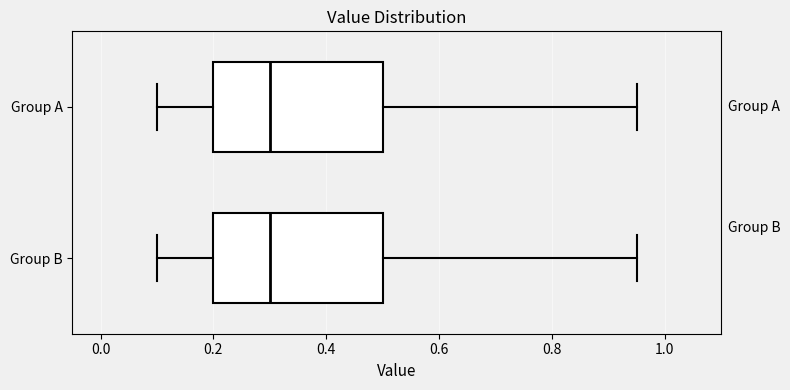

Where is the right edge of the box for Group B on the x-axis? The values are not printed on the chart, so give them approximately, as read against the axis.

0.50